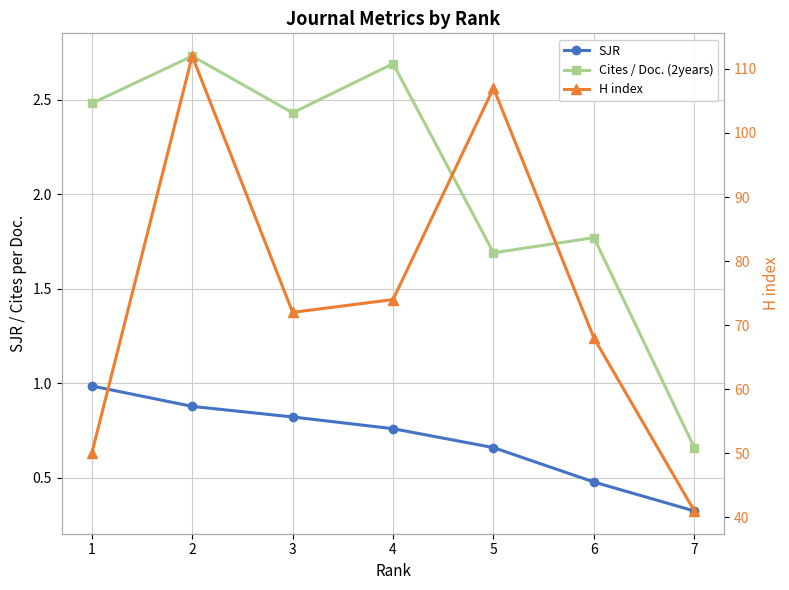

True or false: Cites / Doc. (2years) has a value of 4.3 at 1.

False